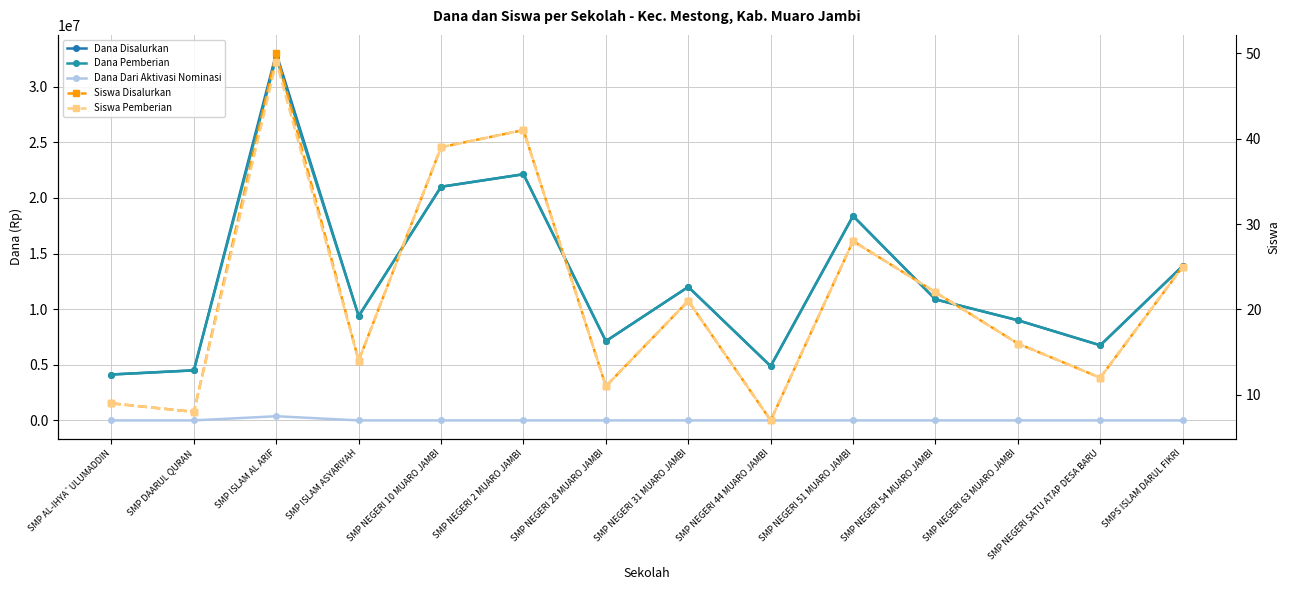

What position from the left is SMP NEGERI SATU ATAP DESA BARU?

13